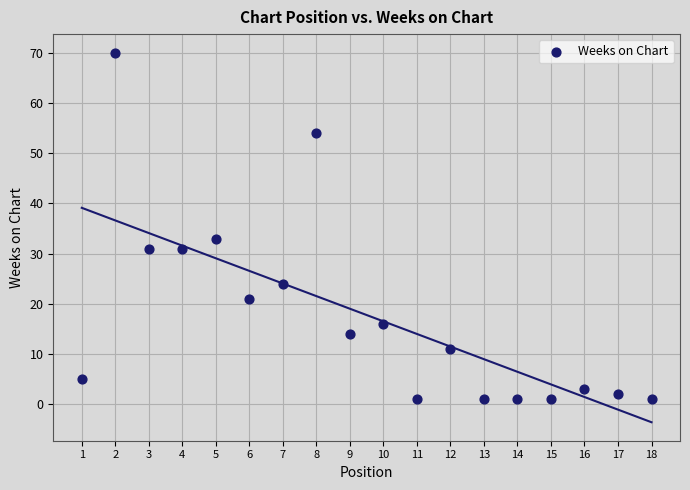

What Y value in the scatter plot is closest to 35?

33